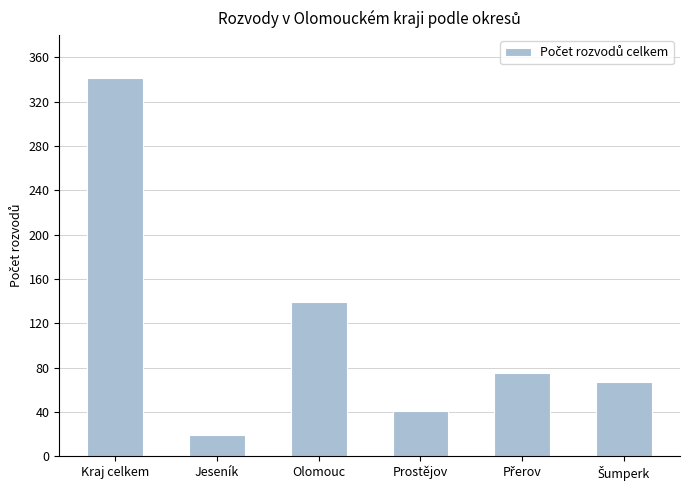

What is the difference between the maximum and second lowest values?

300